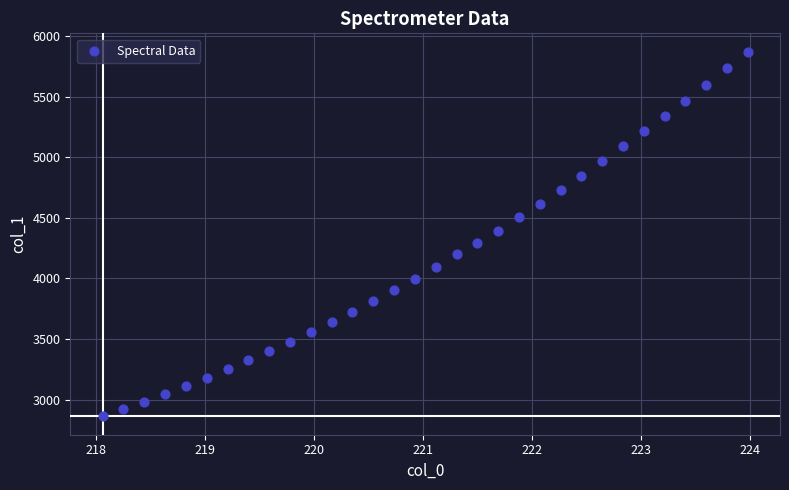

What is the range of X values (max minus min)?

5.9